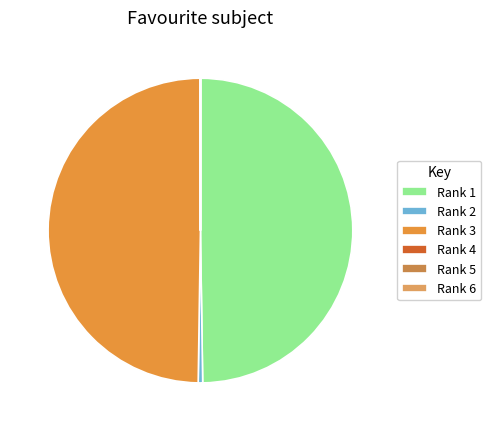

Is it true that Rank 3 is 50% of the pie?

True